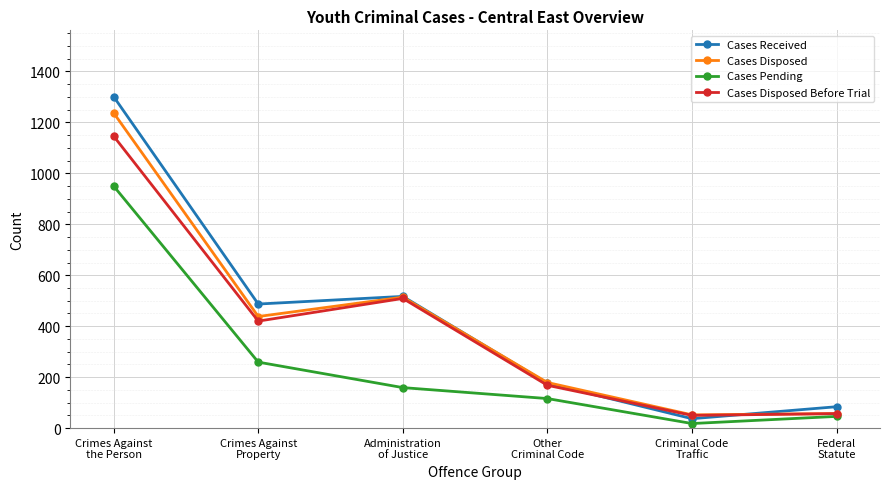

Is the value of Cases Pending at Other
Criminal Code greater than the value of Cases Disposed at Other
Criminal Code?

No